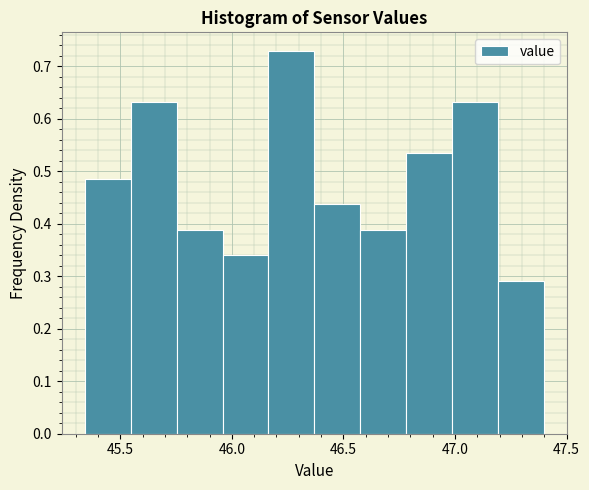

Reading left to right, list every bar in this chart as the range it spans on the x-axis followed by its height. Neither the bar edges nor the heights are printed on the chart, so give them approximately, as read against the axes.

45.35 to 45.55: 0.49
45.55 to 45.75: 0.63
45.75 to 45.95: 0.39
45.95 to 46.15: 0.34
46.15 to 46.35: 0.73
46.35 to 46.60: 0.44
46.60 to 46.80: 0.39
46.80 to 47.00: 0.53
47.00 to 47.20: 0.63
47.20 to 47.40: 0.29